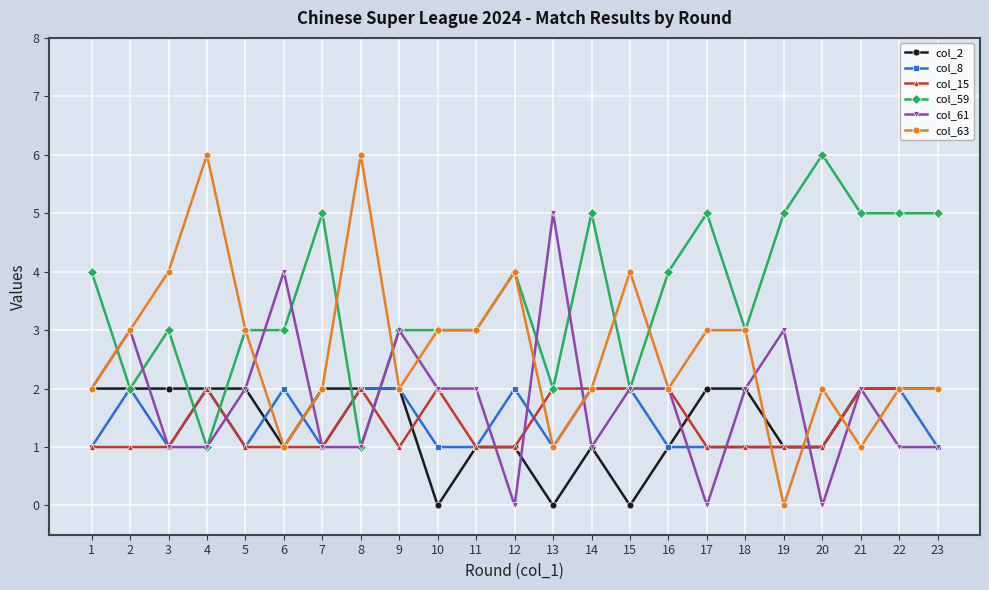

Reading left to right, transcribe all the data shown in this chart.

col_2: 1=2	2=2	3=2	4=2	5=2	6=1	7=2	8=2	9=2	10=0	11=1	12=1	13=0	14=1	15=0	16=1	17=2	18=2	19=1	20=1	21=2	22=2	23=2
col_8: 1=1	2=2	3=1	4=2	5=1	6=2	7=1	8=2	9=2	10=1	11=1	12=2	13=1	14=2	15=2	16=1	17=1	18=1	19=1	20=1	21=2	22=2	23=1
col_15: 1=1	2=1	3=1	4=2	5=1	6=1	7=1	8=2	9=1	10=2	11=1	12=1	13=2	14=2	15=2	16=2	17=1	18=1	19=1	20=1	21=2	22=2	23=2
col_59: 1=4	2=2	3=3	4=1	5=3	6=3	7=5	8=1	9=3	10=3	11=3	12=4	13=2	14=5	15=2	16=4	17=5	18=3	19=5	20=6	21=5	22=5	23=5
col_61: 1=2	2=3	3=1	4=1	5=2	6=4	7=1	8=1	9=3	10=2	11=2	12=0	13=5	14=1	15=2	16=2	17=0	18=2	19=3	20=0	21=2	22=1	23=1
col_63: 1=2	2=3	3=4	4=6	5=3	6=1	7=2	8=6	9=2	10=3	11=3	12=4	13=1	14=2	15=4	16=2	17=3	18=3	19=0	20=2	21=1	22=2	23=2